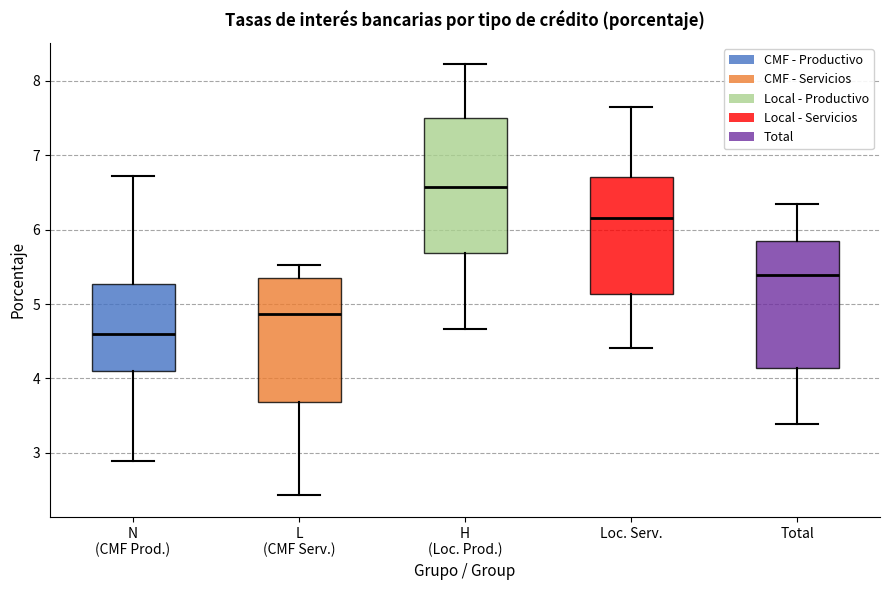

Reading left to right, transcribe this box plot: for each box, give where its median line is, the range the box spans, and where its two whiskers end, as read against the y-axis. The values are not printed on the chart, so give them approximately, as read against the axis.

N (CMF Prod.): median 4.6, box 4.1 to 5.3, whiskers 2.9 to 6.7
L (CMF Serv.): median 4.9, box 3.7 to 5.4, whiskers 2.4 to 5.5
H (Loc. Prod.): median 6.6, box 5.7 to 7.5, whiskers 4.7 to 8.2
Loc. Serv.: median 6.2, box 5.1 to 6.7, whiskers 4.4 to 7.6
Total: median 5.4, box 4.1 to 5.8, whiskers 3.4 to 6.3